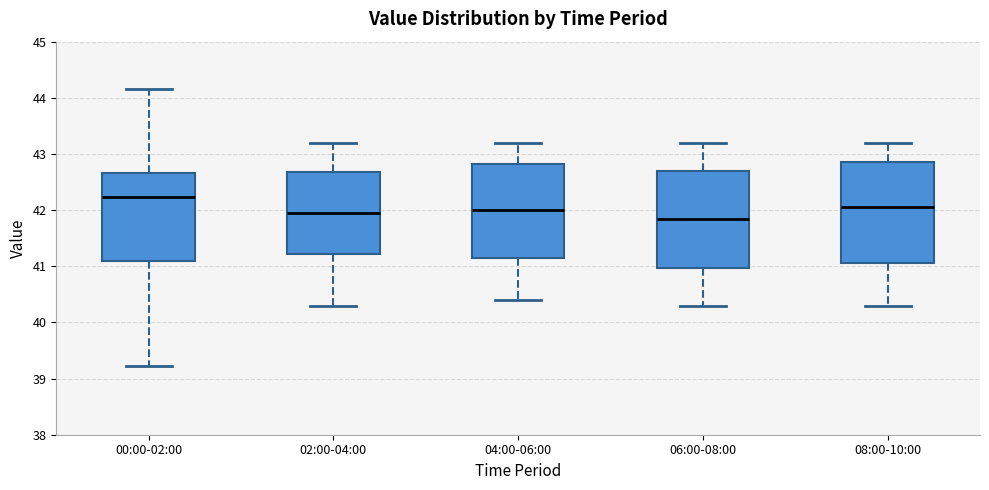

Which box has the highest median line?

00:00-02:00